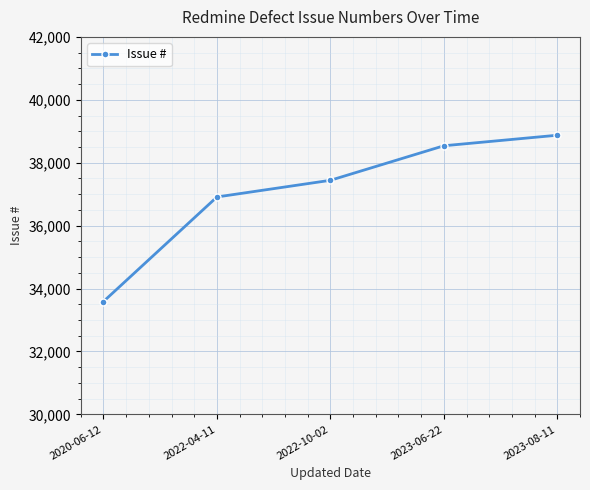

What is the change in value from 2022-04-11 to 2023-08-11?

+1963